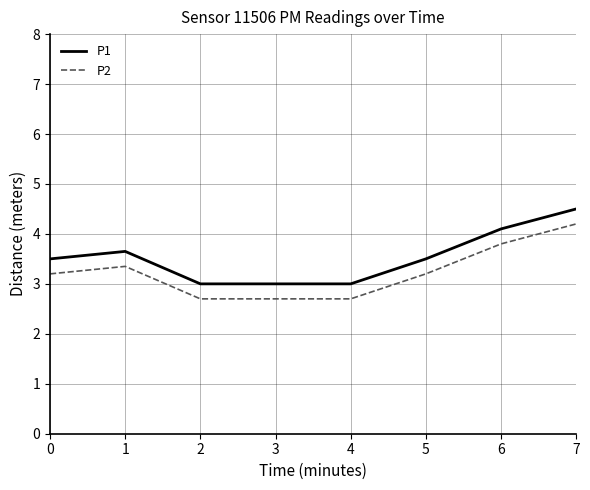

What is the average value of the P1 series?

3.5